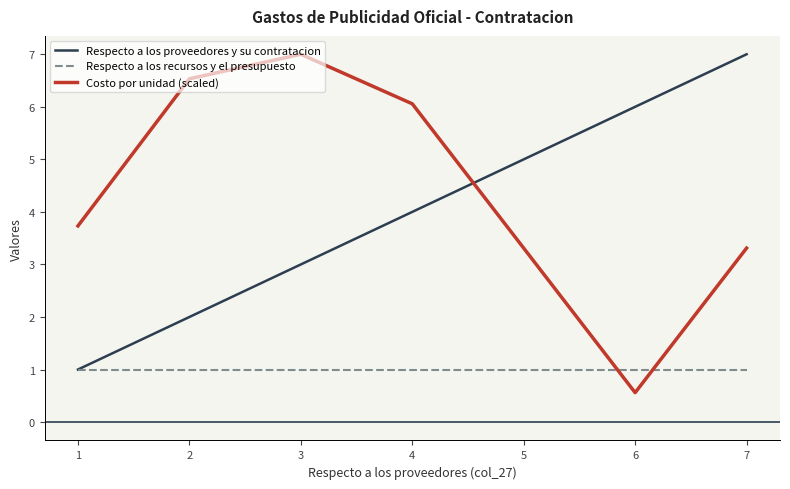

Count the number of data series in this chart.

3